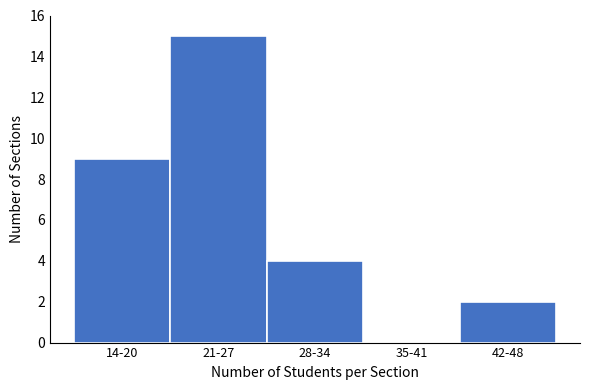

Reading left to right, list all the values displayed in this chart.

14-20=9	21-27=15	28-34=4	35-41=0	42-48=2